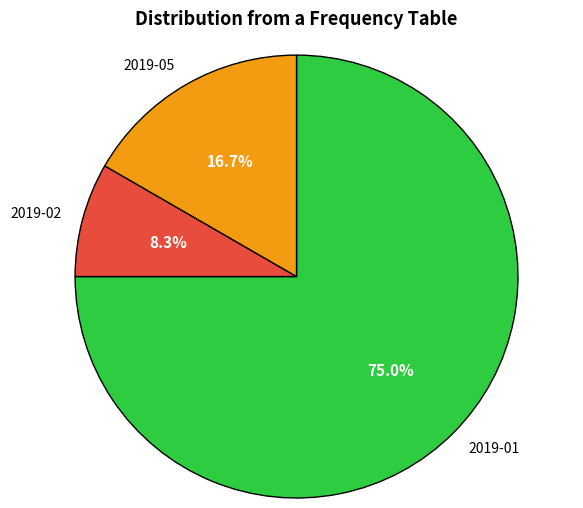

Is 2019-01 the majority of the pie?

Yes